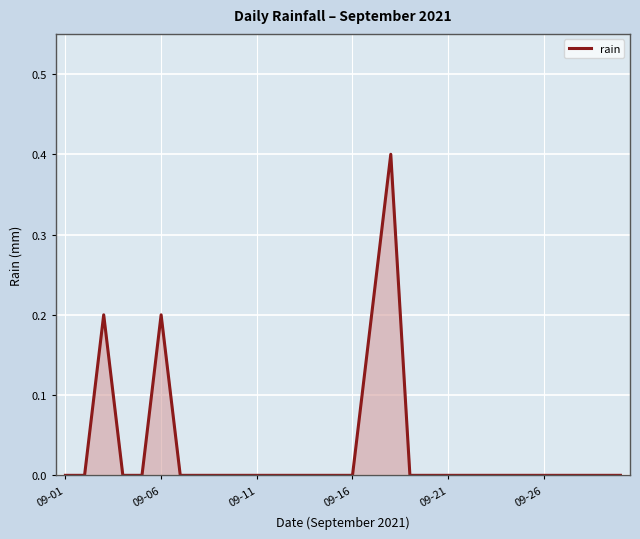

What is the maximum value shown in the chart?

0.4